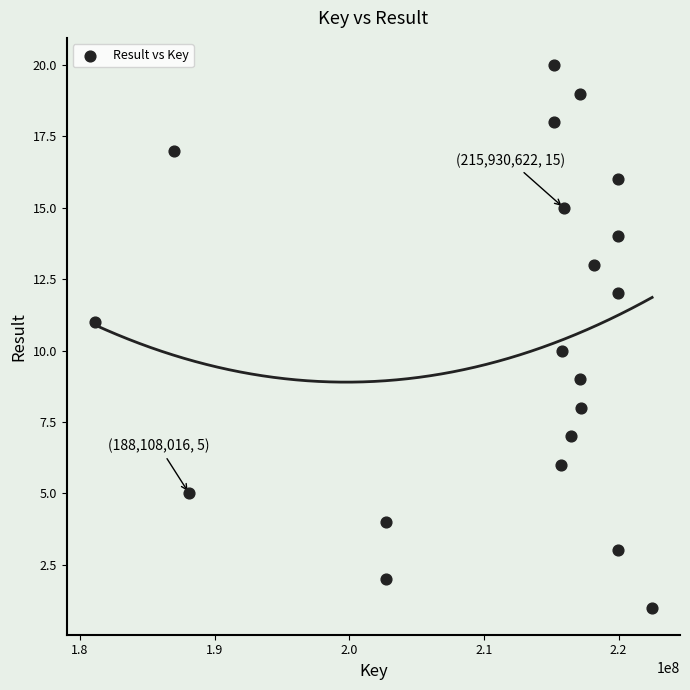

What is the range of Y values (max minus min)?

19